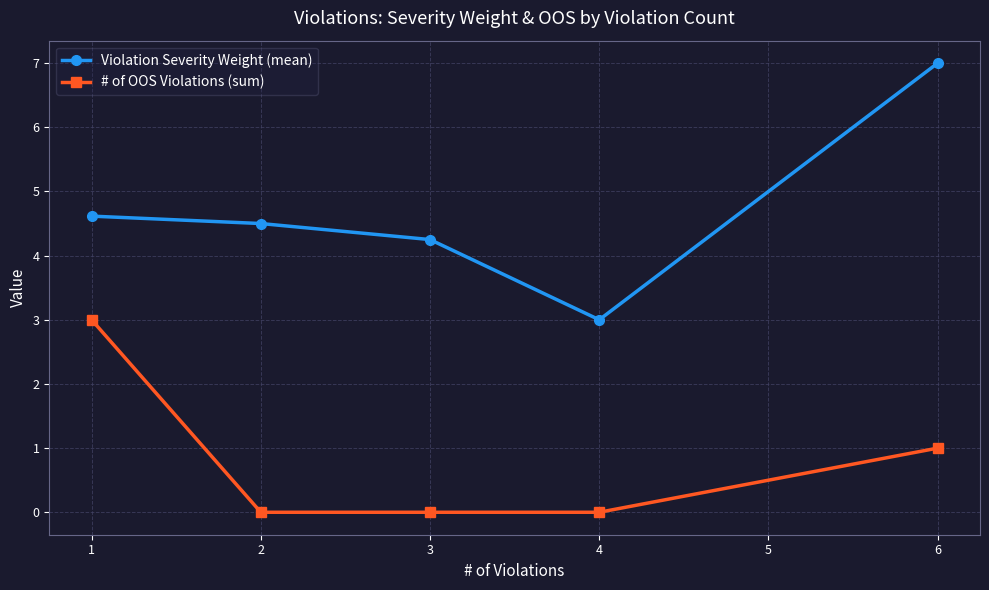

Rank the series at 3 from lowest to highest value.

# of OOS Violations (sum), Violation Severity Weight (mean)